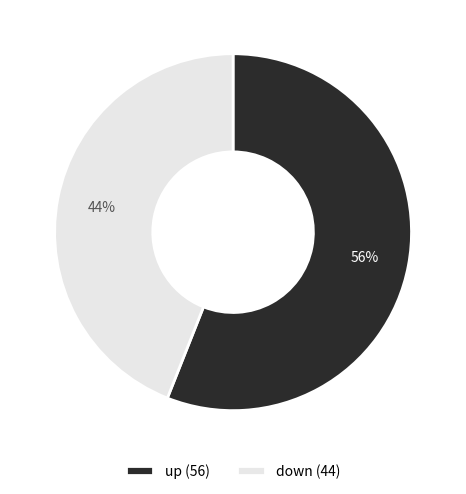

How many segments does this pie chart have?

2